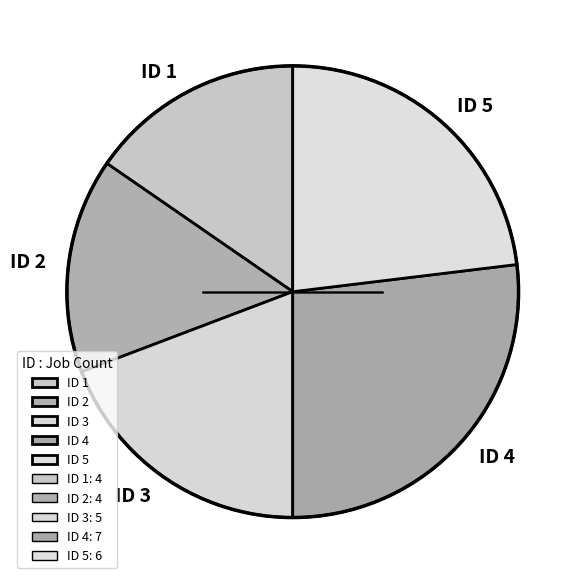

Does any single category account for the majority?

No